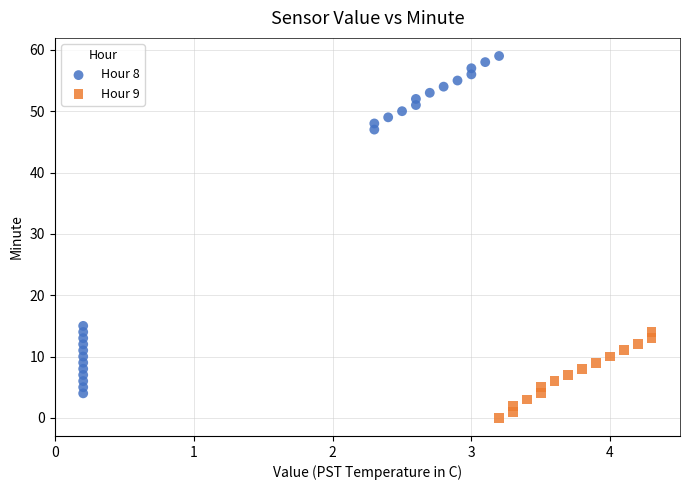

Which series contains the lowest Y value?

Hour 9